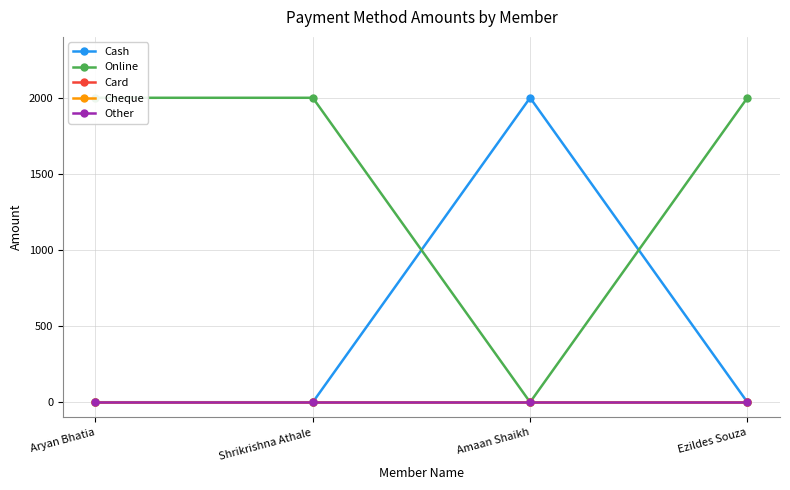

What is the label of the 3rd point from the right?

Shrikrishna Athale